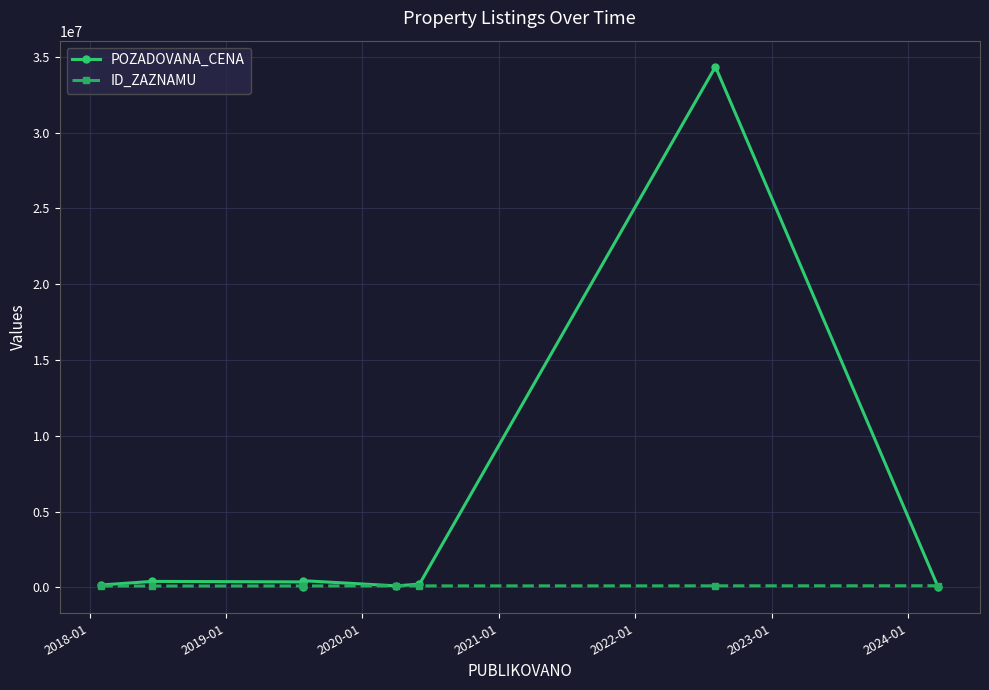

Reading left to right, list all the values displayed in this chart.

POZADOVANA_CENA: 154221	389000	355000	22000	437000	94000	210000	34350000	2900
ID_ZAZNAMU: 84124	84945	89050	89051	89052	92359	93183	96789	101554